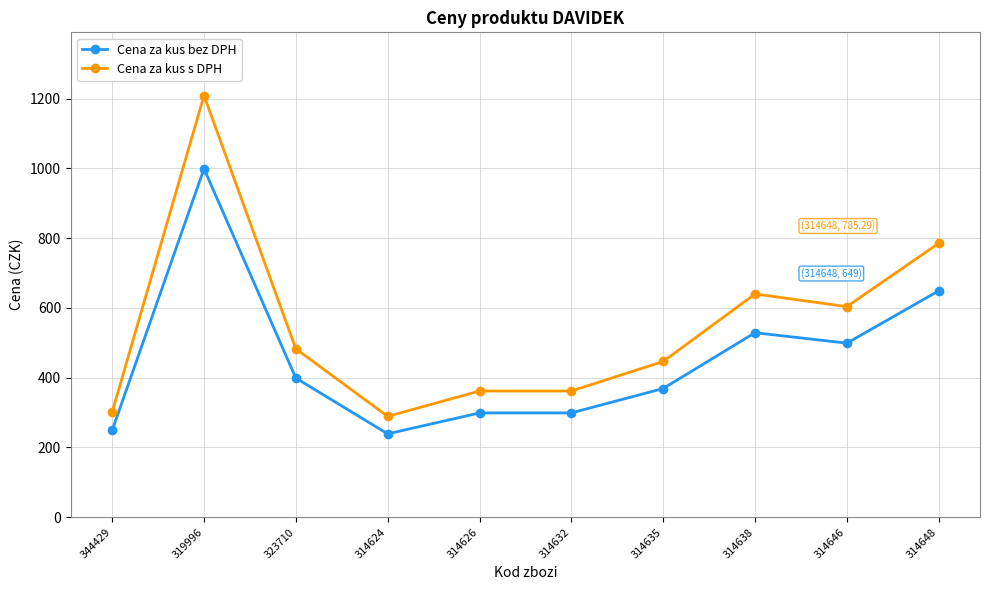

Which series changed the most between 344429 and 314646?

Cena za kus s DPH